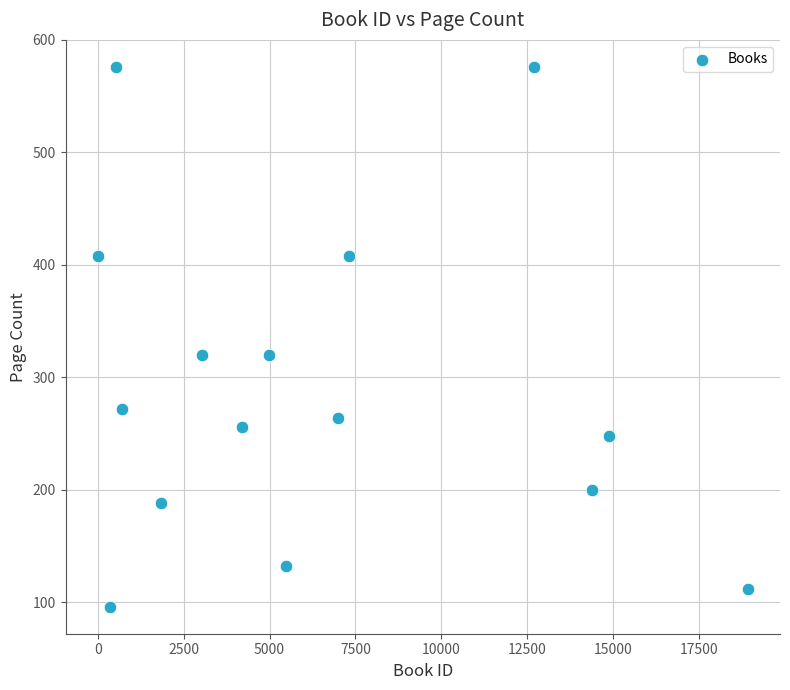

What is the range of Y values (max minus min)?

480